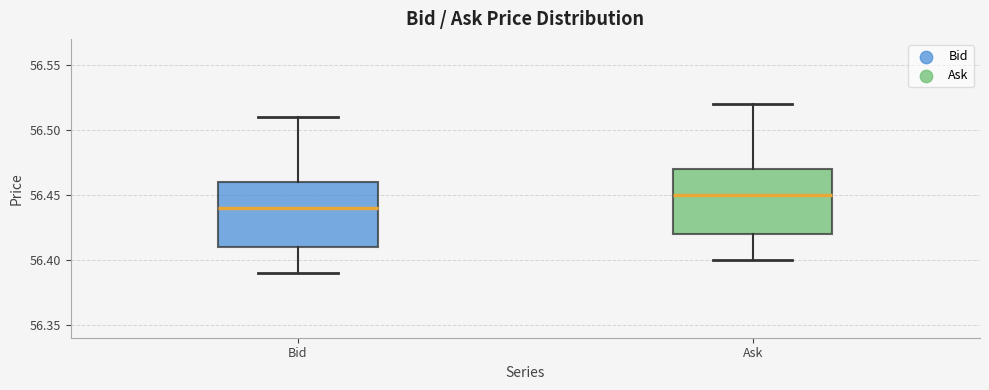

Where does the lower whisker of the box for Bid end on the y-axis? The values are not printed on the chart, so give them approximately, as read against the axis.

56.39